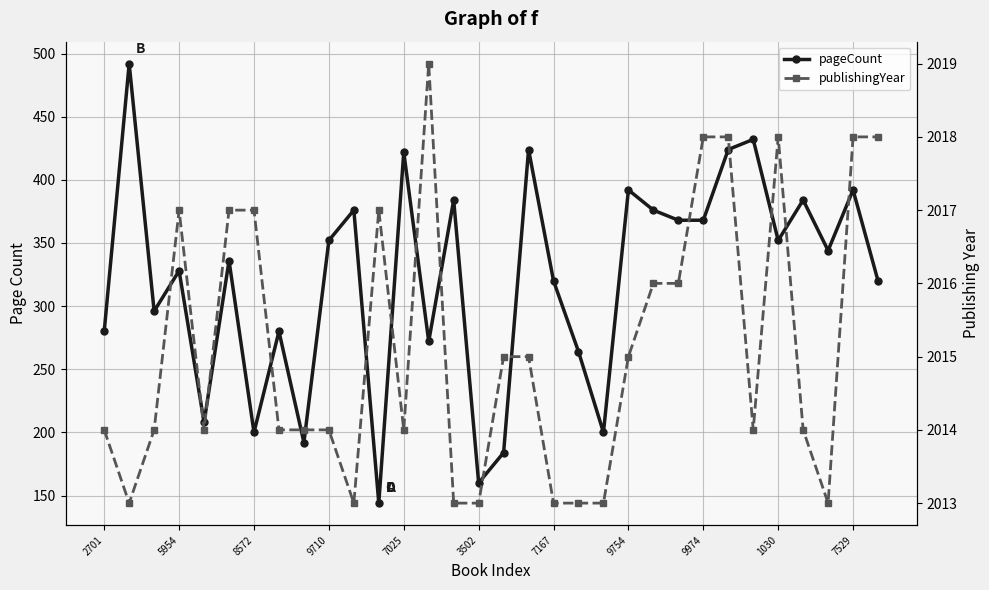

Reading left to right, list all the values displayed in this chart.

pageCount: 280	492	296	328	208	336	200	280	192	352	376	144	422	272	384	160	184	424	320	264	200	392	376	368	368	424	432	352	384	344	392	320
publishingYear: 2014	2013	2014	2017	2014	2017	2017	2014	2014	2014	2013	2017	2014	2019	2013	2013	2015	2015	2013	2013	2013	2015	2016	2016	2018	2018	2014	2018	2014	2013	2018	2018